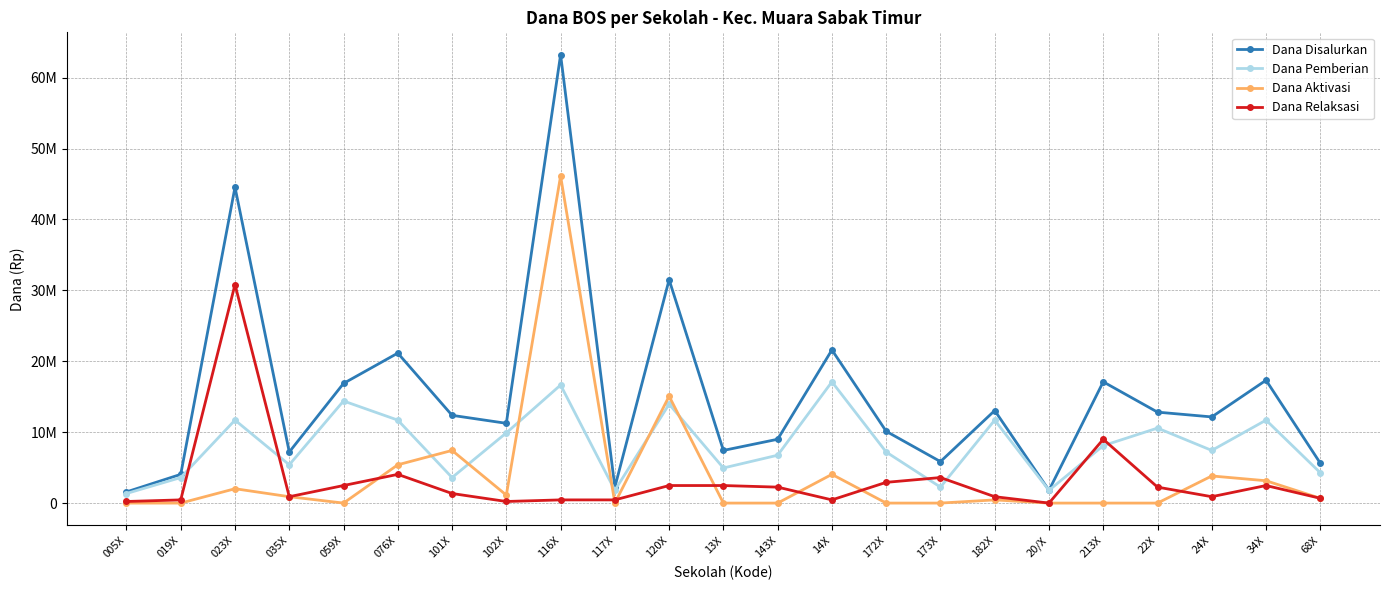

Does the chart have visible grid lines?

Yes